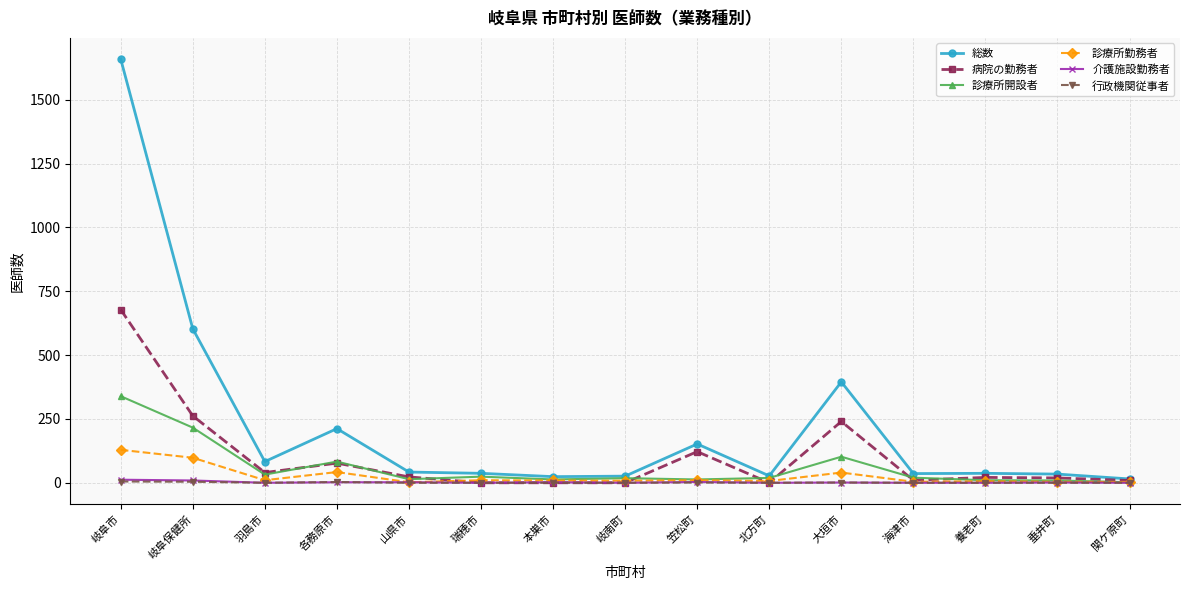

The value of 総数 at 岐阜市 is 2834. True or false?

False